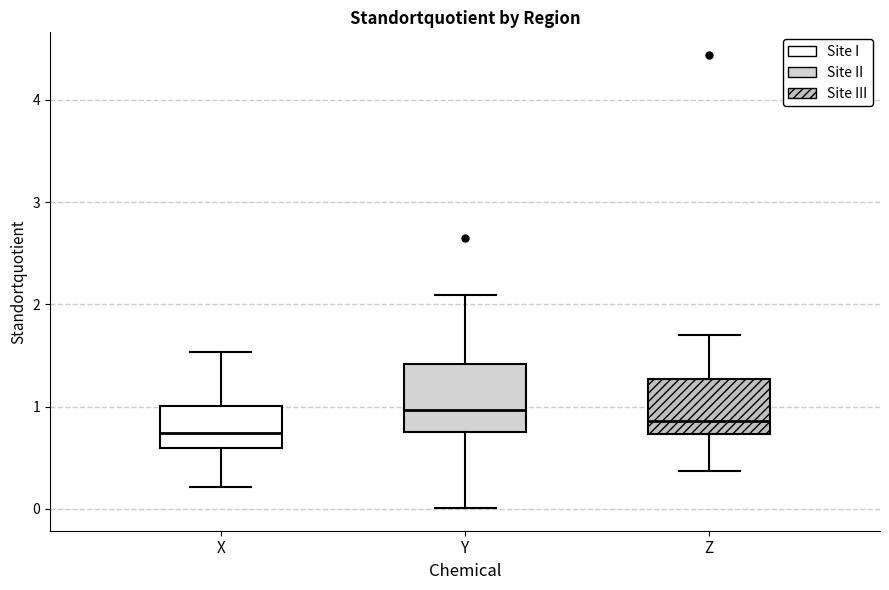

Reading left to right, read every box against the y-axis: the position of its median line, the range the box covers, and the ends of its whiskers. The values are not printed on the chart, so give them approximately, as read against the axis.

X: median 0.7, box 0.6 to 1.0, whiskers 0.2 to 1.5
Y: median 1.0, box 0.8 to 1.4, whiskers 0.0 to 2.1
Z: median 0.9, box 0.7 to 1.3, whiskers 0.4 to 1.7